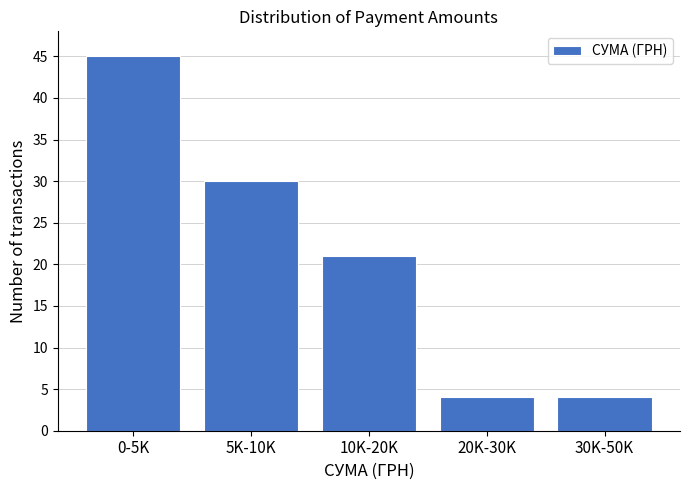

Reading left to right, what are all the values shown in this chart?

45	30	21	4	4